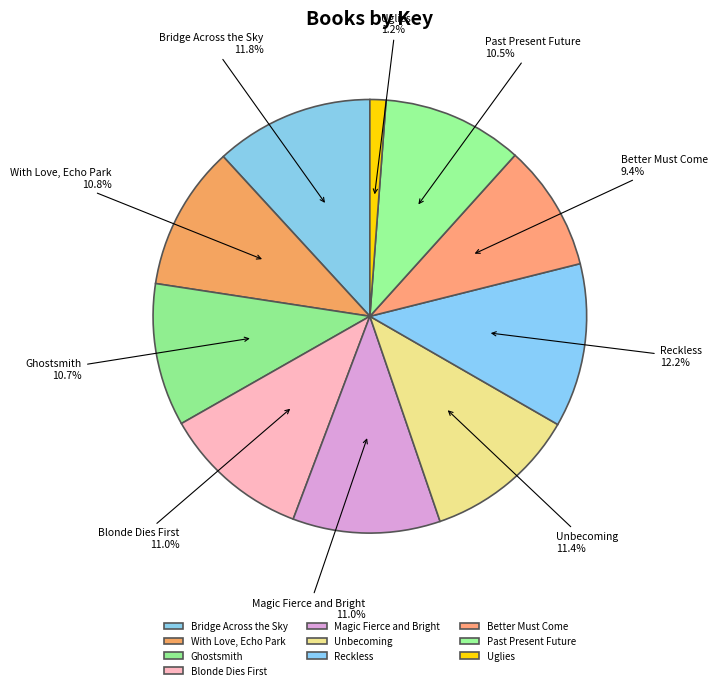

To the nearest percent, what portion does With Love, Echo Park represent?

11%